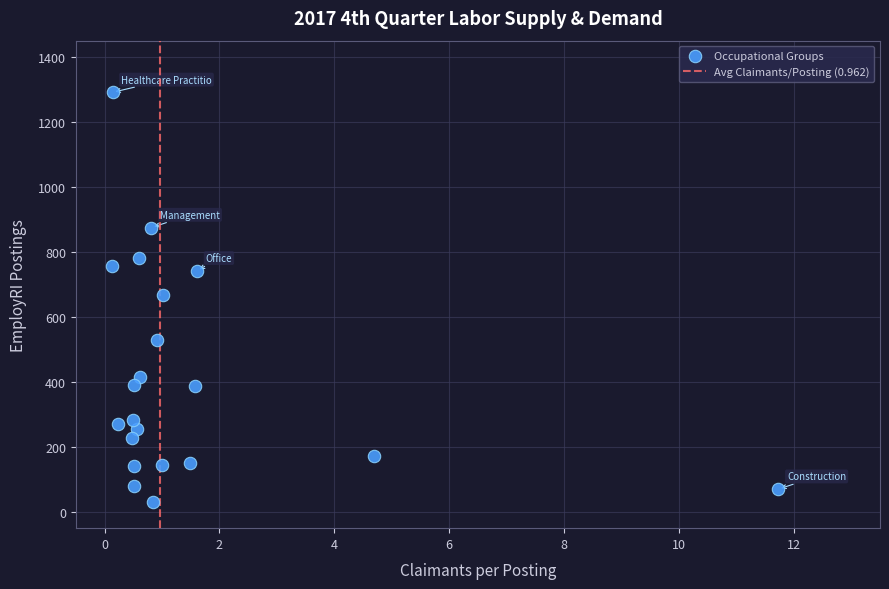

What is the range of Y values (max minus min)?

1262